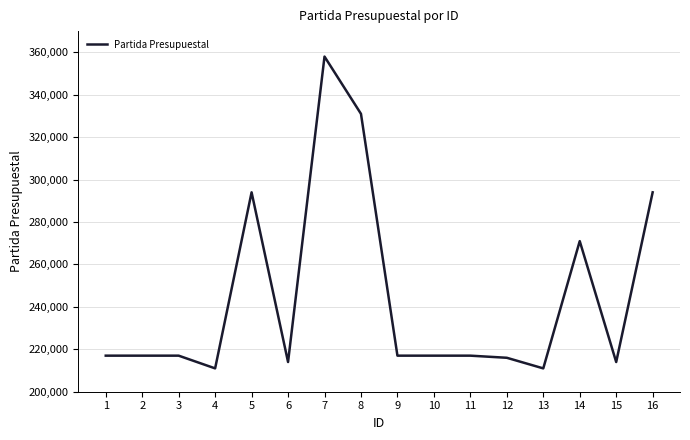

Count the number of categories in the chart.

16